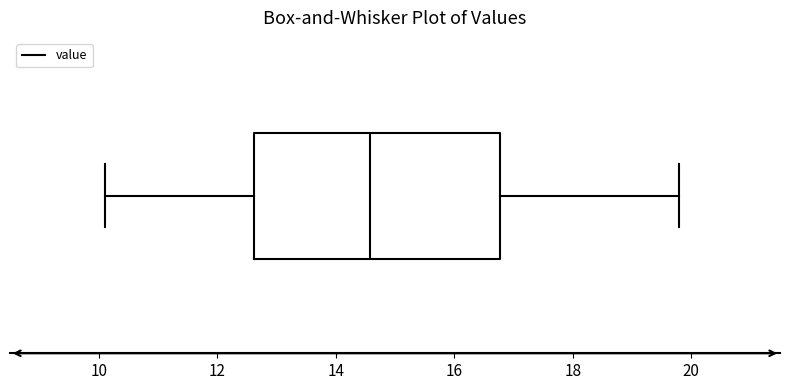

Read this box plot against the x-axis: the position of the median line, the range covered by the box, and the ends of both whiskers. The values are not printed on the chart, so give them approximately, as read against the axis.

median 14.6, box 12.6 to 16.8, whiskers 10.2 to 19.8